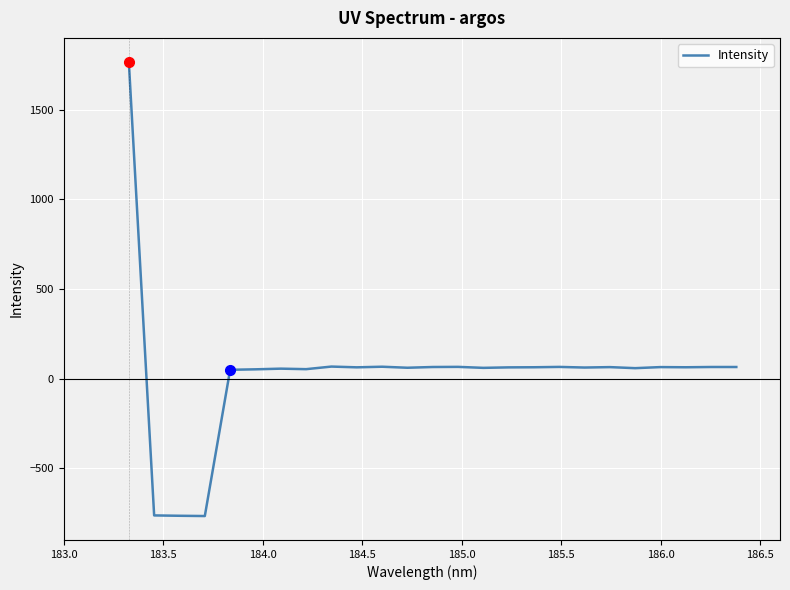

What is the maximum value shown in the chart?

1767.5